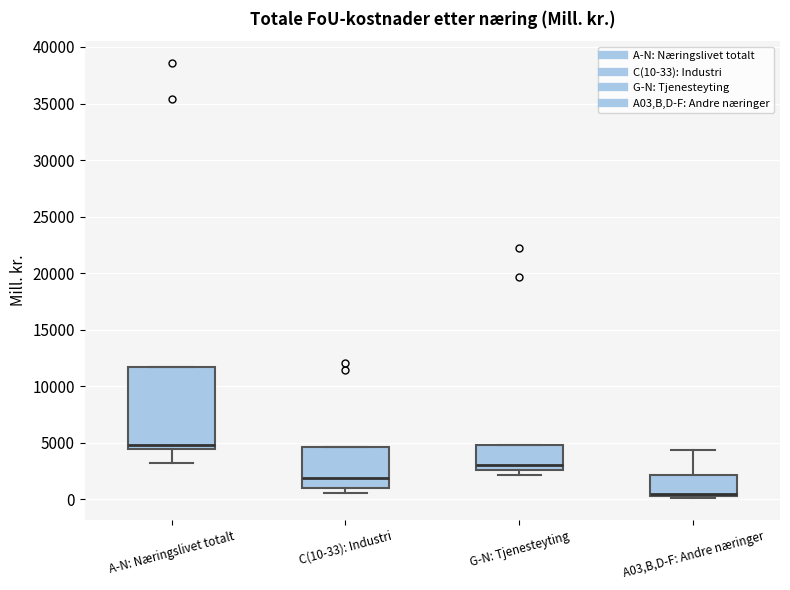

Where is the upper edge of the box for C(10-33): Industri on the y-axis? The values are not printed on the chart, so give them approximately, as read against the axis.

4500